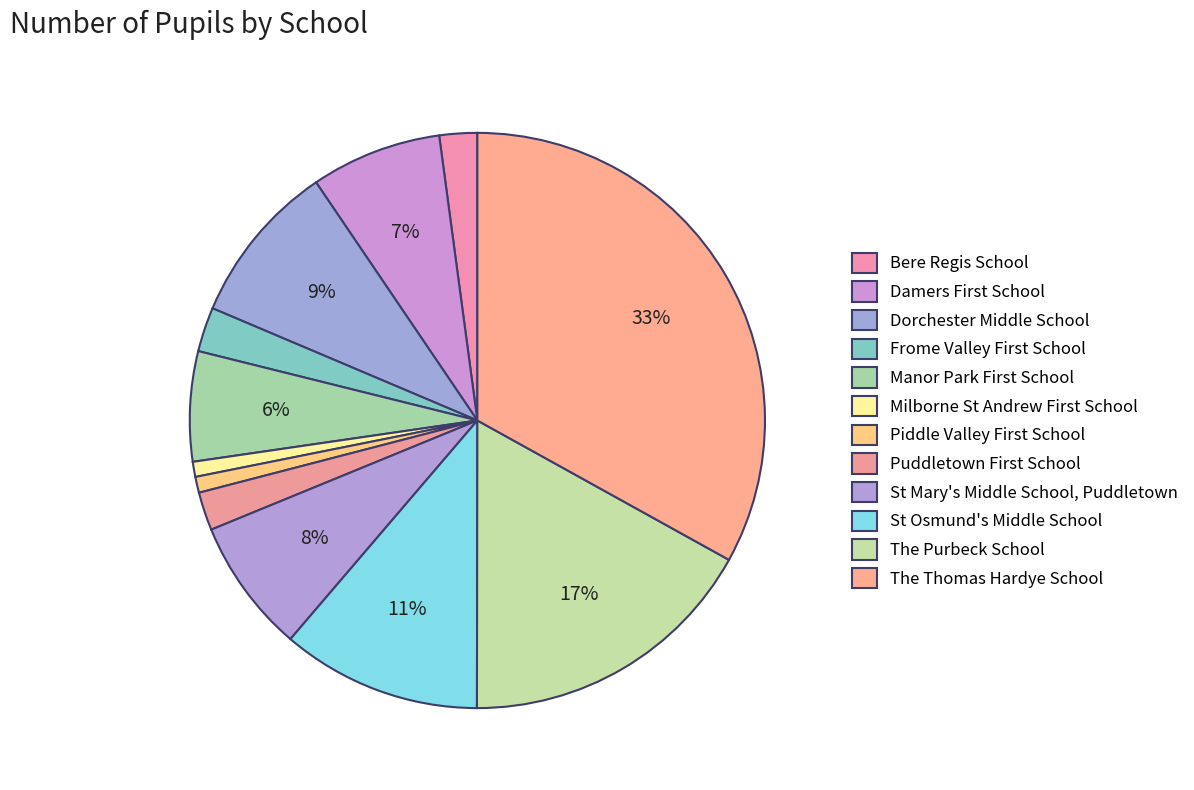

Which category has the biggest portion of the pie?

The Thomas Hardye School